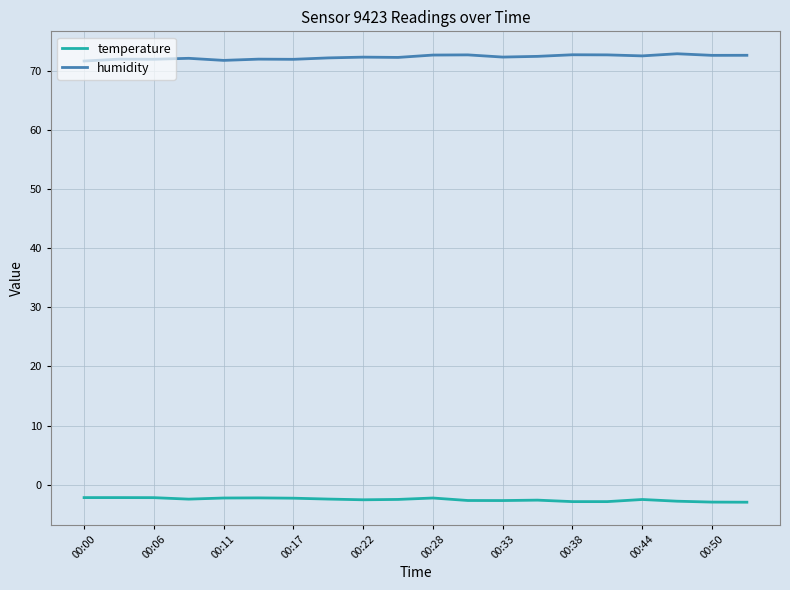

How many lines are shown in the chart?

2